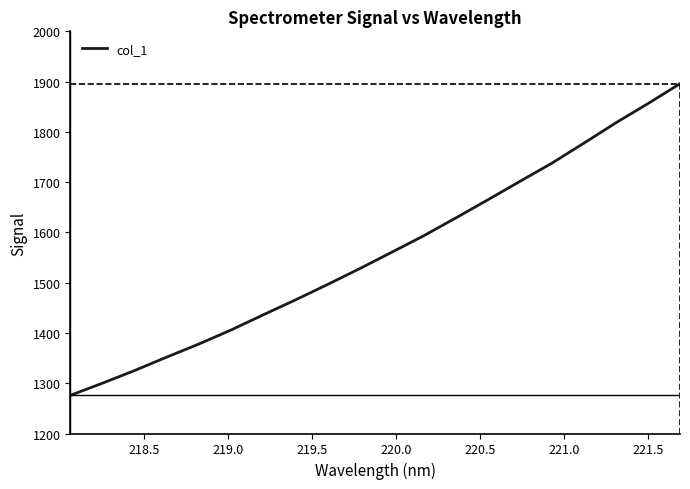

How many lines are shown in the chart?

1